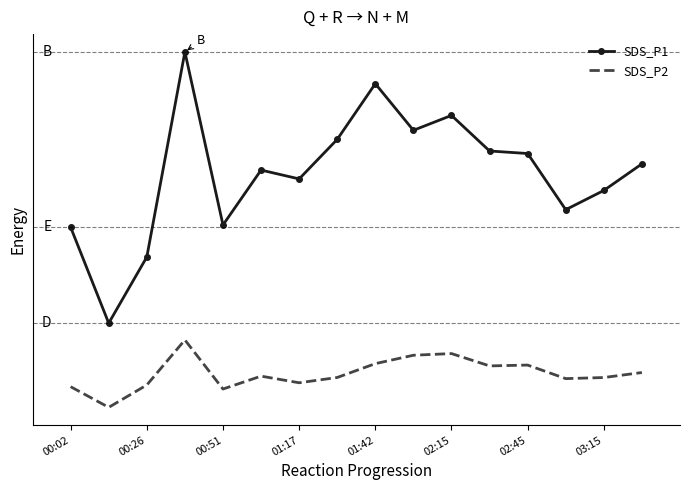

Reading right to left, list all the values displayed in this chart.

SDS_P1: 117.5	106.9	99.3	121.5	122.5	136.6	130.7	149.2	127.2	111.5	115.0	93.3	161.8	80.6	54.4	92.4
SDS_P2: 34.9	32.9	32.5	37.8	37.5	42.4	41.7	38.4	32.9	30.8	33.5	28.4	47.8	29.9	21.1	29.3